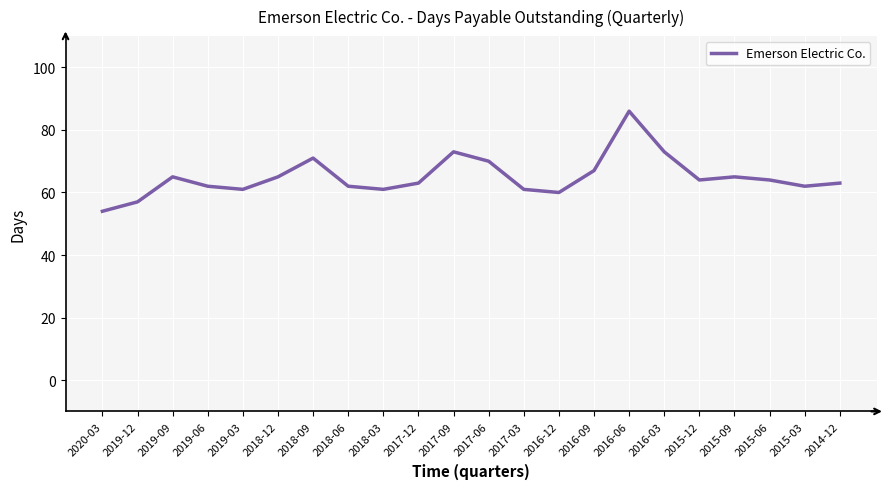

What is the sum of all values?

1429